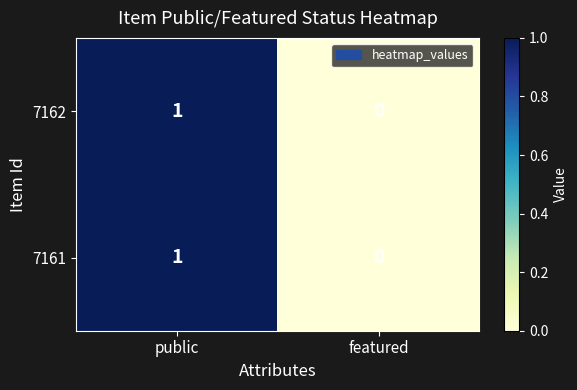

Which category has the lowest value in the 7162 series?

featured